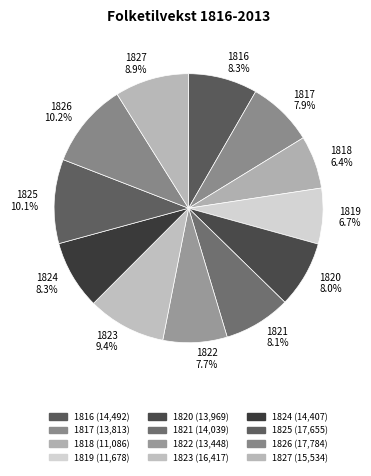

The 1817 slice represents 8% of the pie. True or false?

True